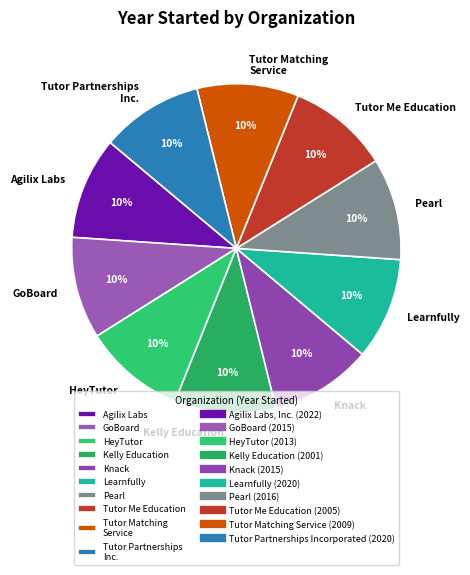

What is the ratio of the value at Agilix Labs to the value at Kelly Education?

1.0